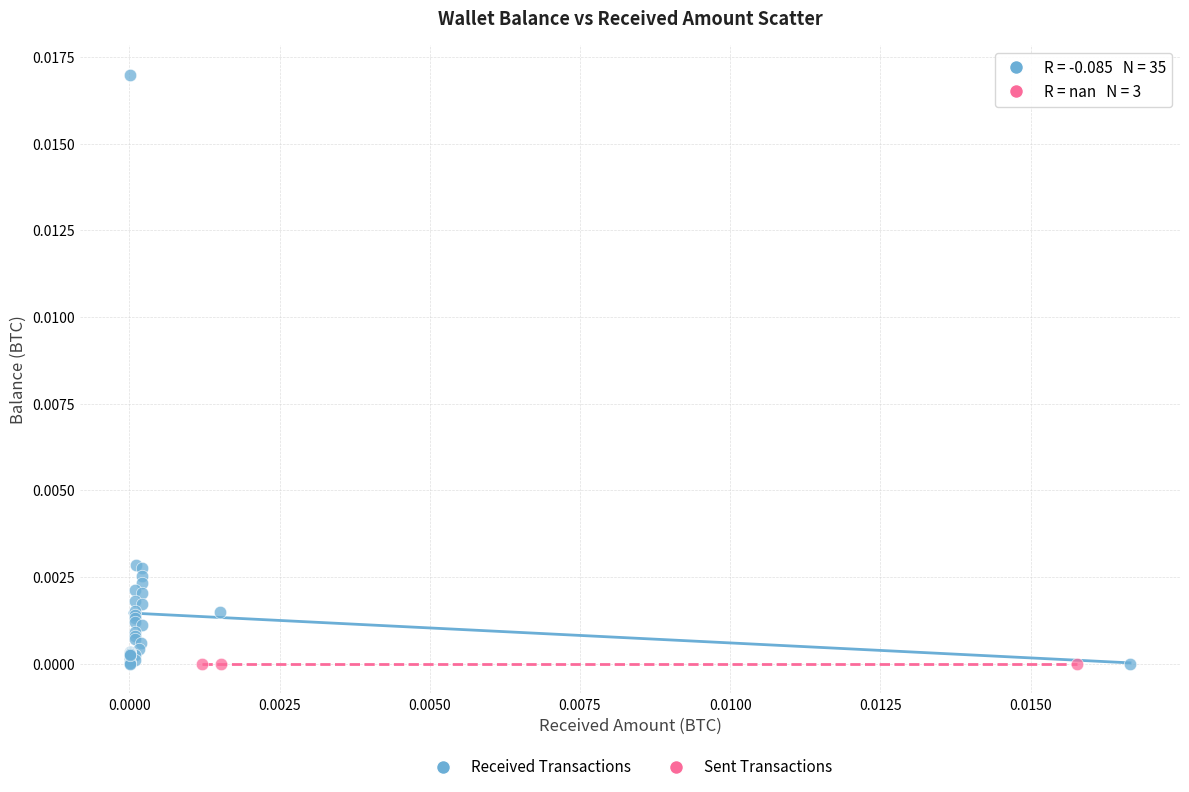

Which series contains the highest Y value?

Received Transactions